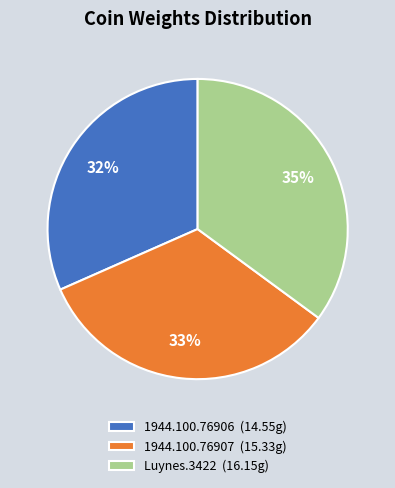

Is the sum of 1944.100.76906 (14.55g) and Luynes.3422 (16.15g) greater than half?

Yes